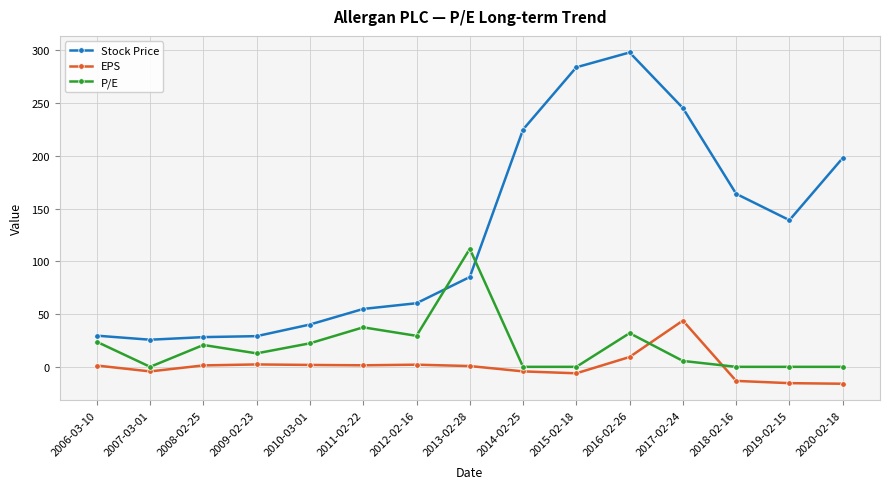

Where is the first local minimum for EPS?

2007-03-01